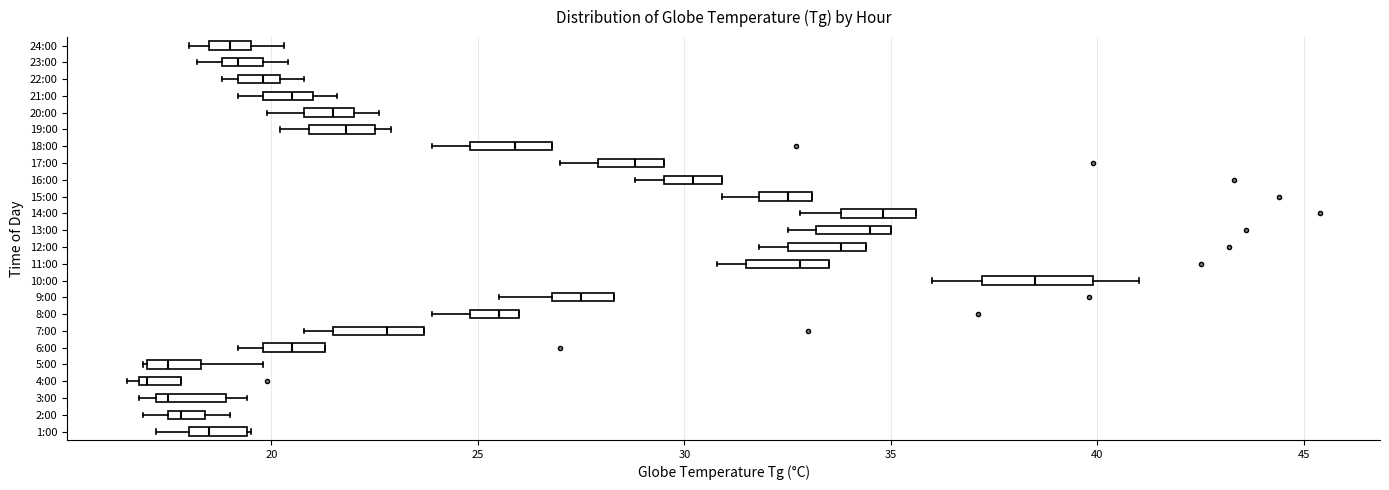

Which box's median line is the furthest to the left?

4:00